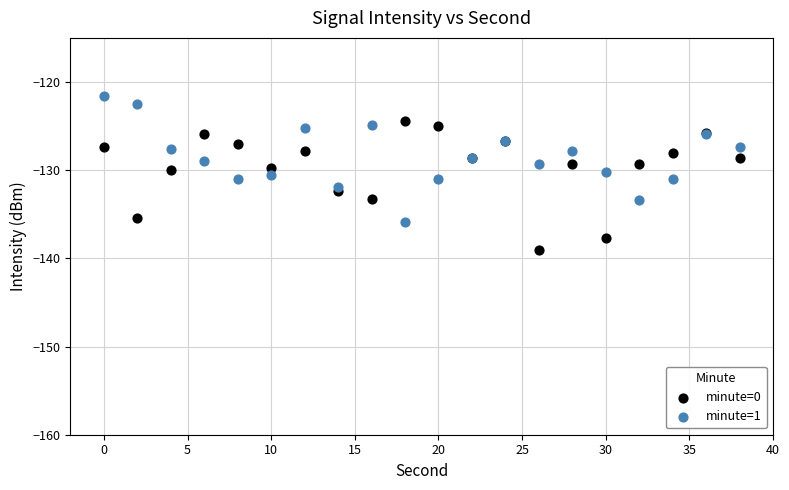

Which series contains the highest Y value?

minute=1